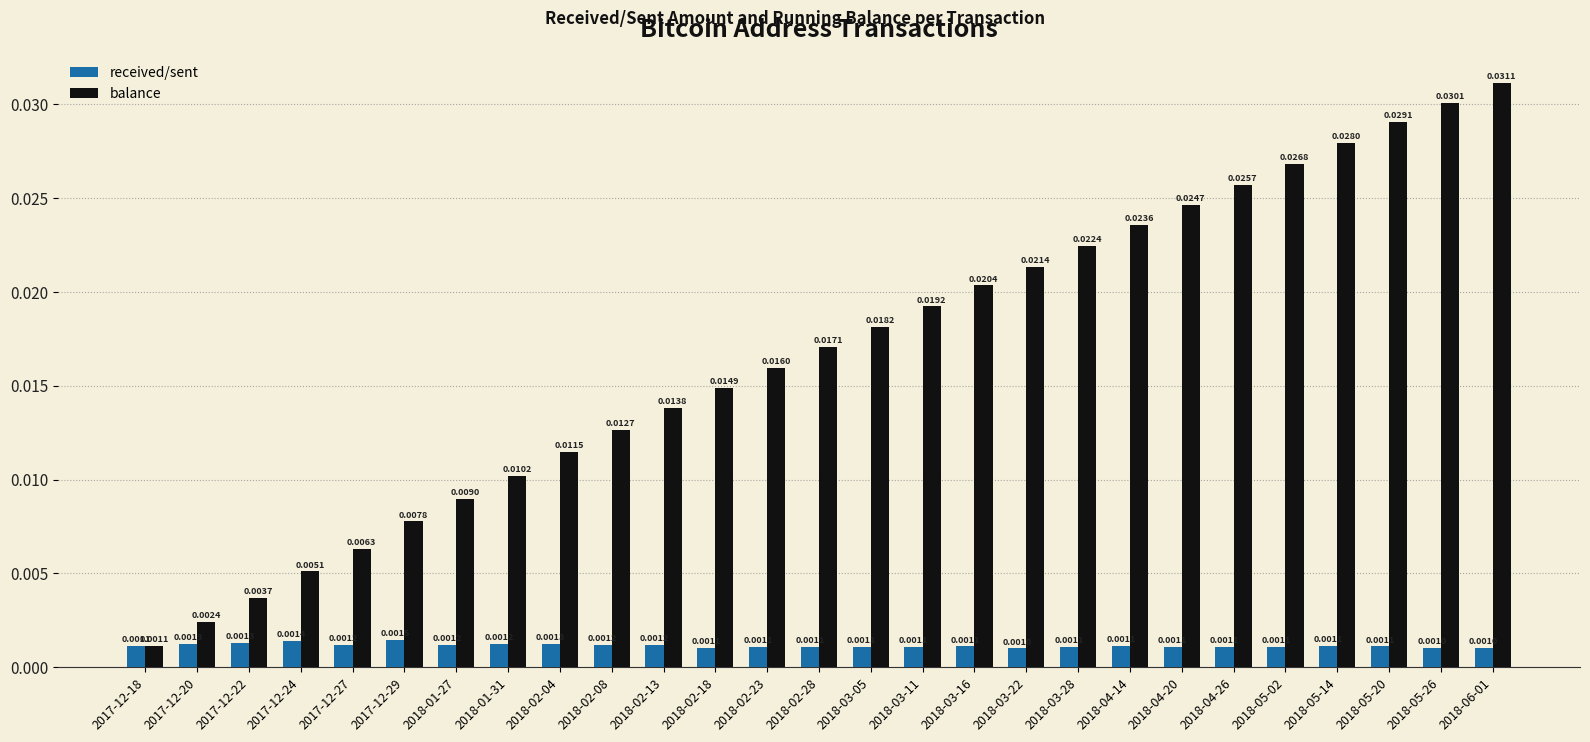

Count the number of categories in the chart.

27